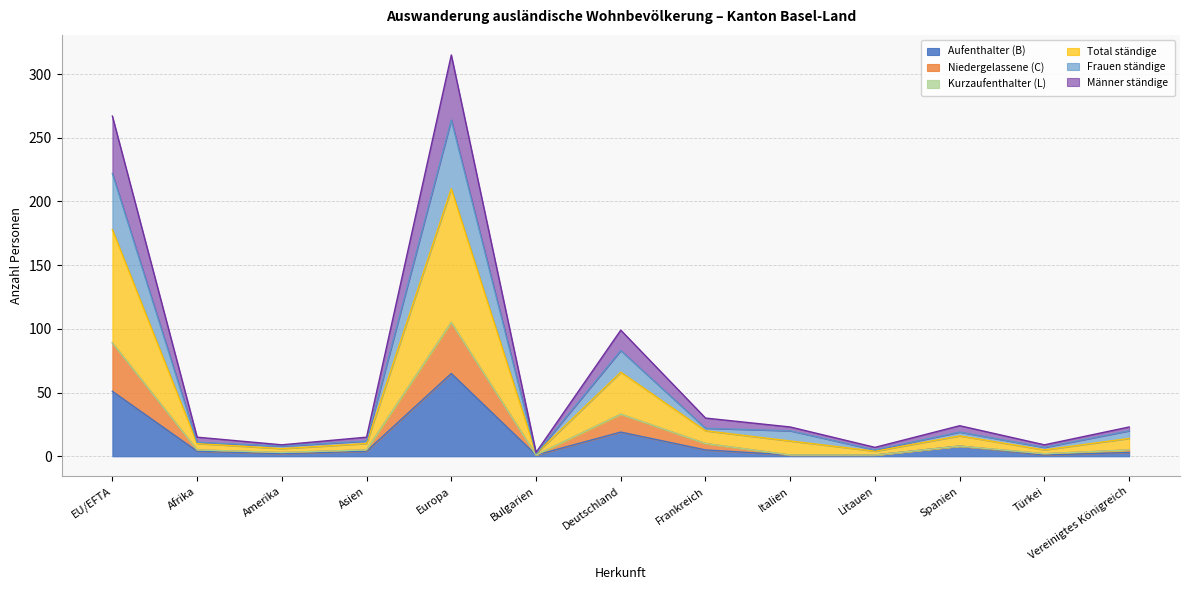

True or false: Männer ständige and Aufenthalter (B) intersect in this chart.

False